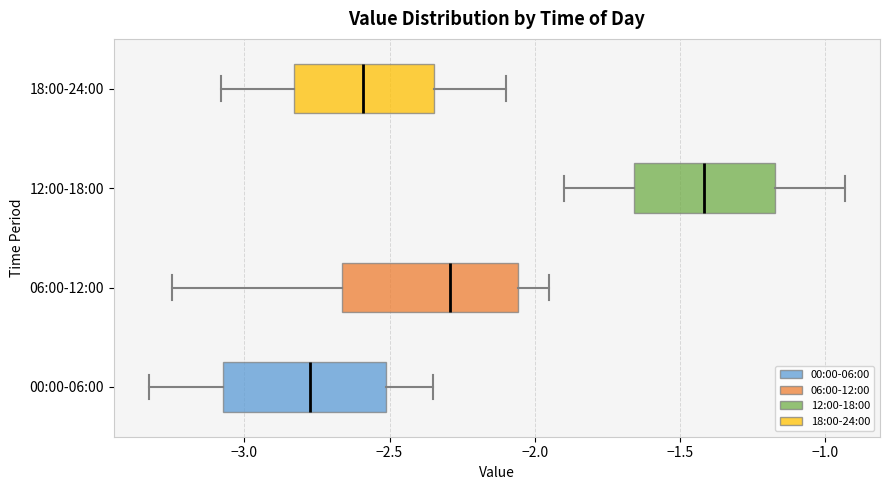

Reading bottom to top, transcribe this box plot: for each box, give where its median line is, the range the box spans, and where its two whiskers end, as read against the x-axis. The values are not printed on the chart, so give them approximately, as read against the axis.

00:00-06:00: median -2.75, box -3.05 to -2.50, whiskers -3.35 to -2.35
06:00-12:00: median -2.30, box -2.65 to -2.05, whiskers -3.25 to -1.95
12:00-18:00: median -1.40, box -1.65 to -1.15, whiskers -1.90 to -0.95
18:00-24:00: median -2.60, box -2.85 to -2.35, whiskers -3.10 to -2.10